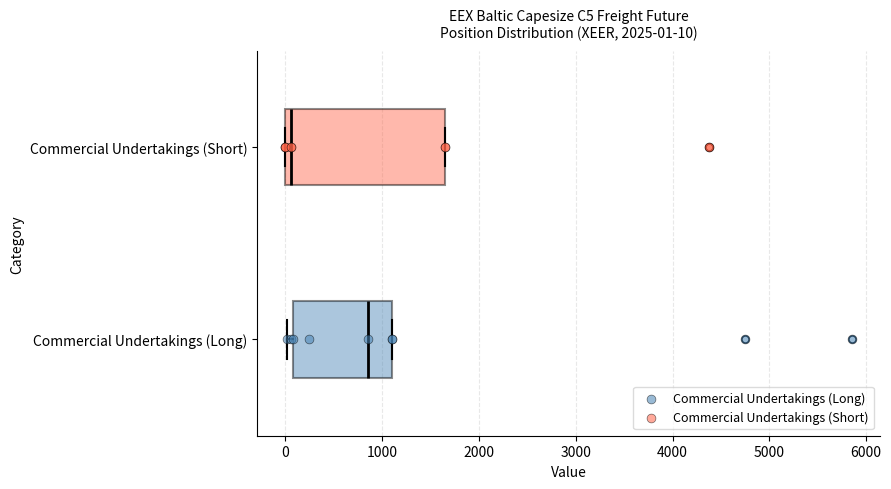

Comparing the boxes themselves (not the whiskers), which one is the widest?

Commercial Undertakings (Short)